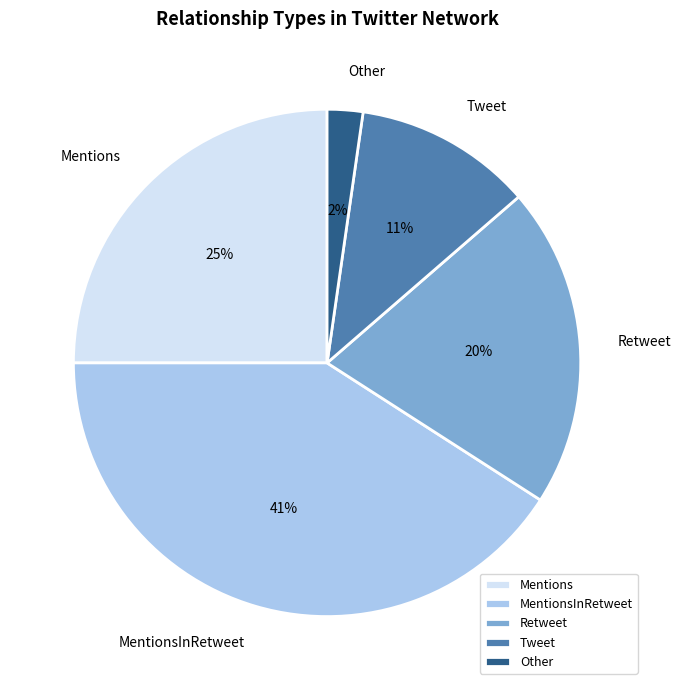

Rank the categories by value from lowest to highest.

Other, Tweet, Retweet, Mentions, MentionsInRetweet